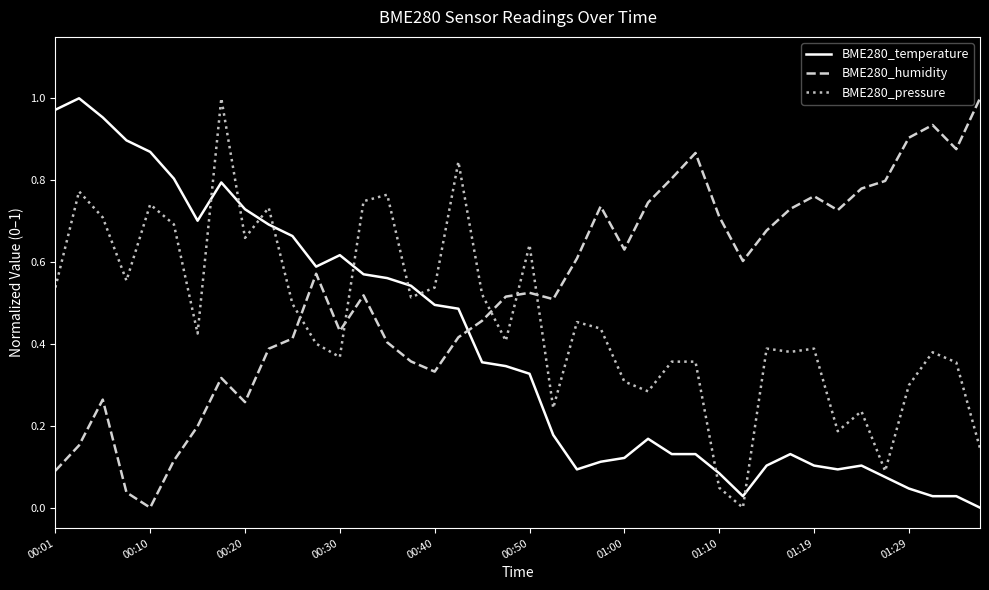

True or false: BME280_humidity and BME280_temperature intersect in this chart.

True